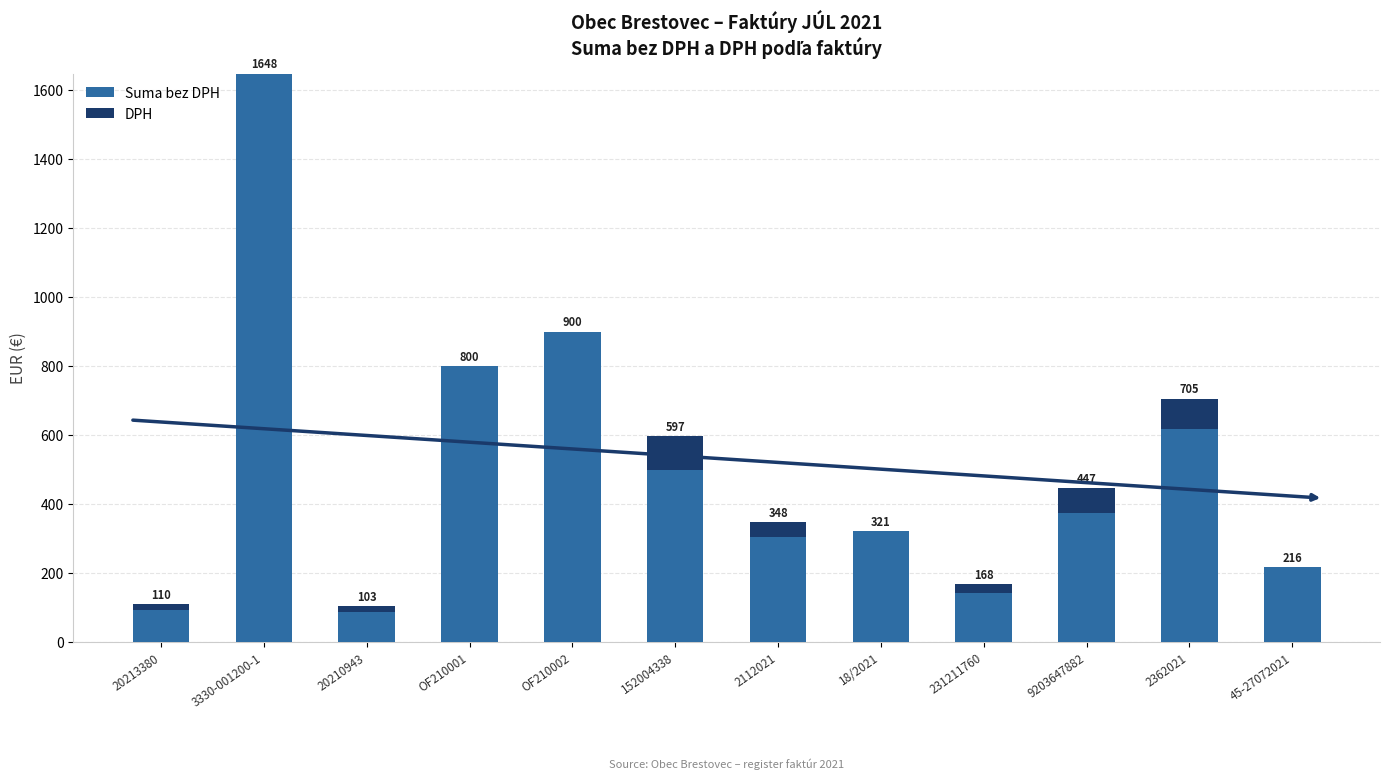

What are all the series names shown in the legend?

Suma bez DPH, DPH